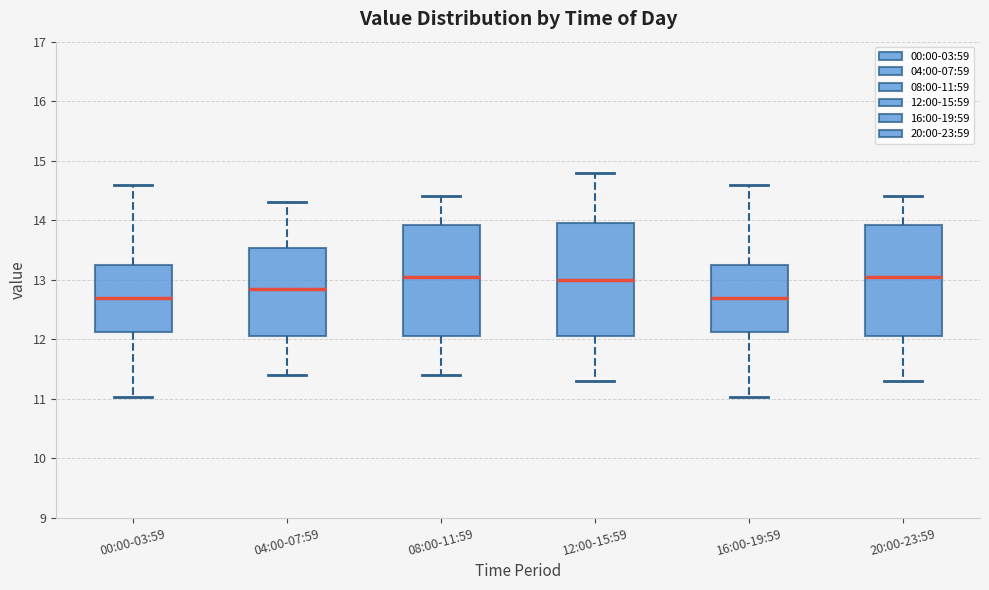

Where does the lower whisker of the box for 08:00-11:59 end on the y-axis? The values are not printed on the chart, so give them approximately, as read against the axis.

11.4